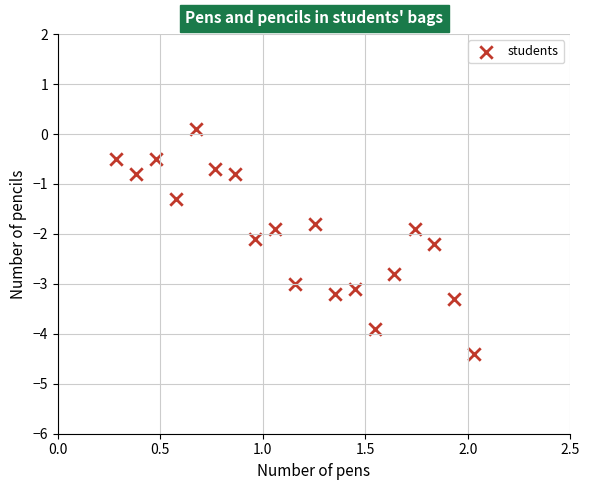

What is the range of X values (max minus min)?

1.7